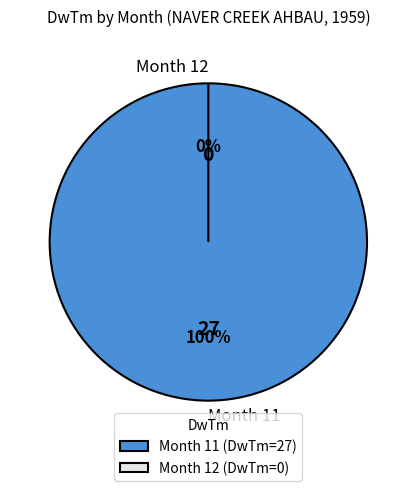

To the nearest percent, what is the average slice percentage?

50%